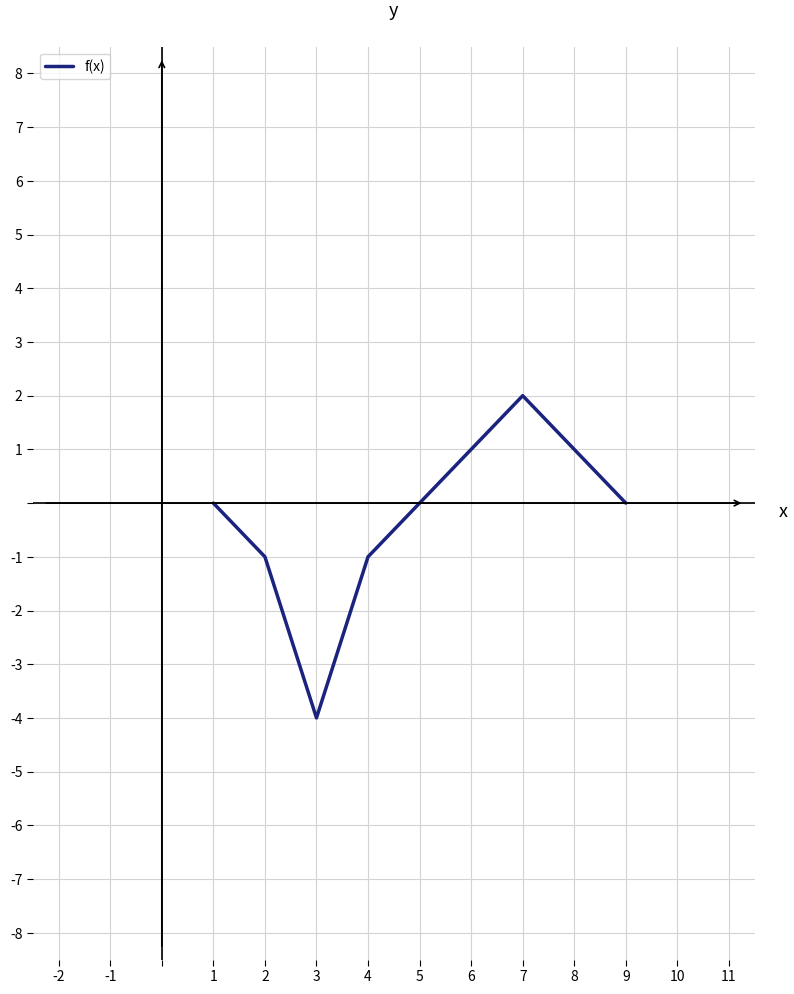

What is the approximate value at 1?

0